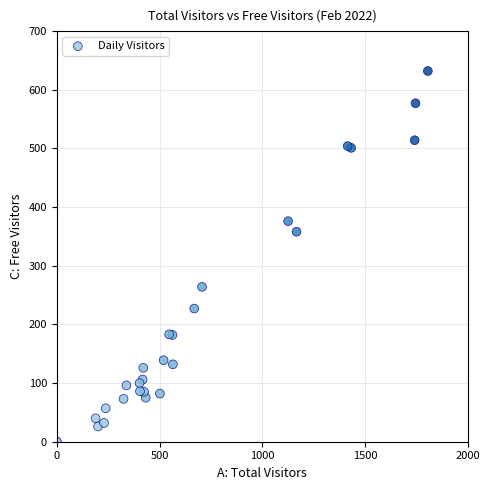

What Y value in the scatter plot is closest to 316?

358